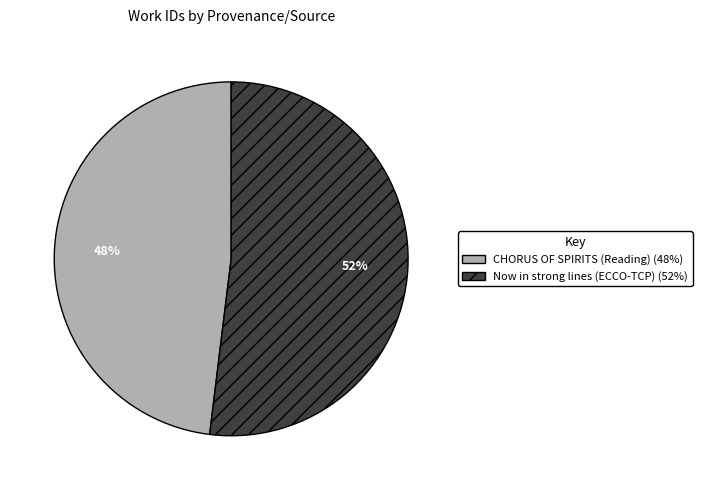

Is the sum of CHORUS OF SPIRITS (Reading) and Now in strong lines (ECCO-TCP) greater than half?

Yes